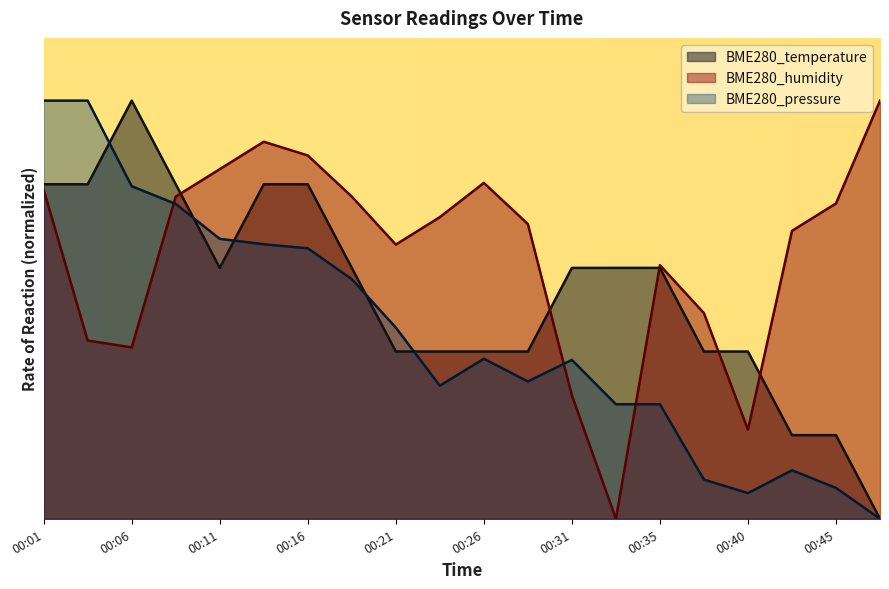

True or false: BME280_pressure has a value of 0.7 at 00:14.

True